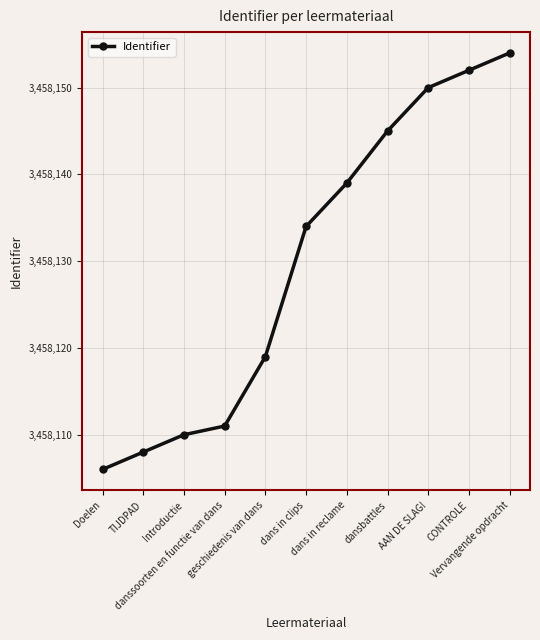

What position from the right is dansbattles?

4